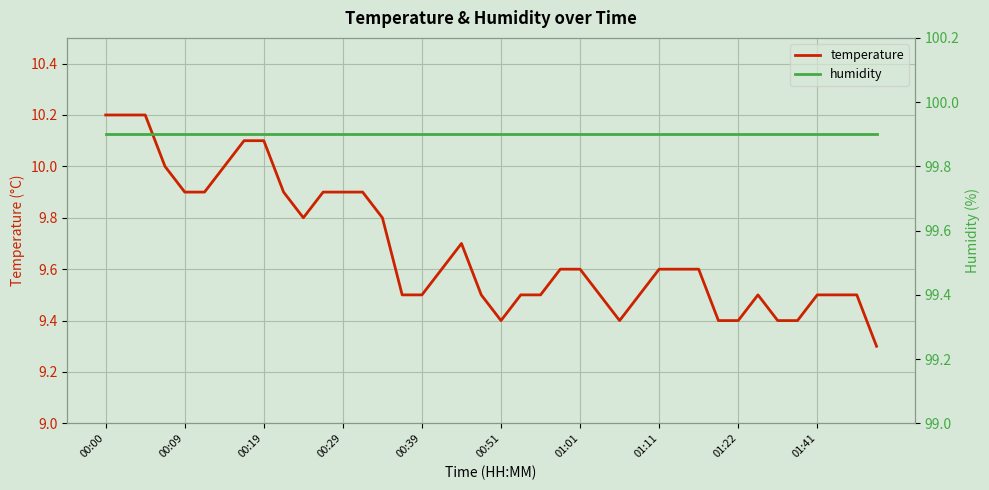

Which label corresponds to the largest value in the chart?

00:00